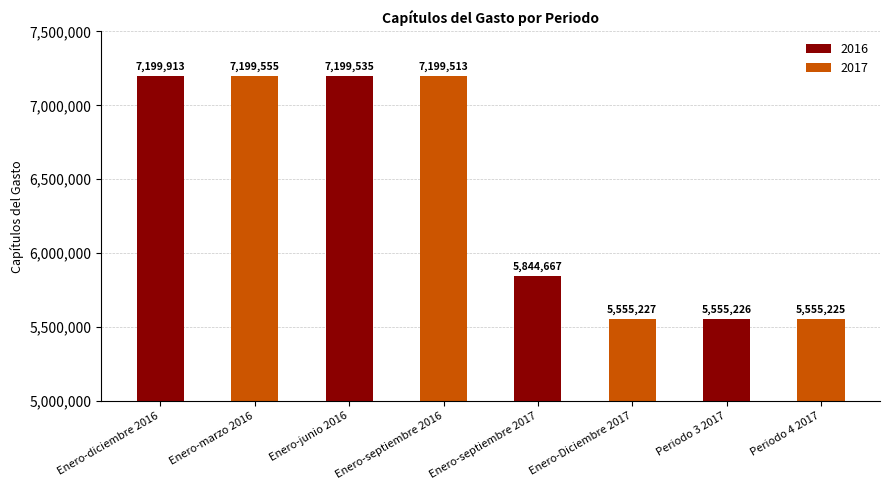

Reading left to right, list all the values displayed in this chart.

Enero-diciembre 2016=7199913	Enero-marzo 2016=7199555	Enero-junio 2016=7199535	Enero-septiembre 2016=7199513	Enero-septiembre 2017=5844667	Enero-Diciembre 2017=5555227	Periodo 3 2017=5555226	Periodo 4 2017=5555225